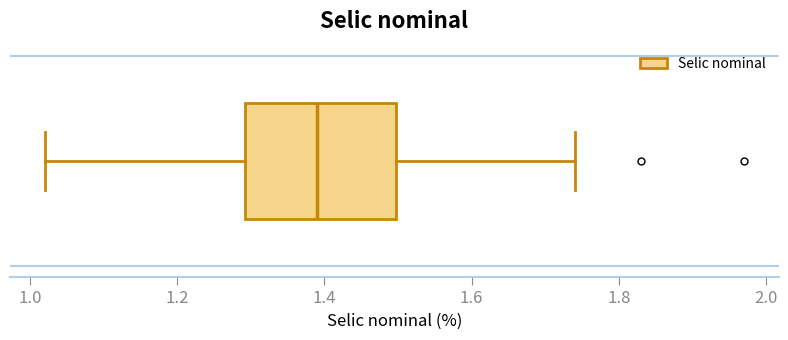

Transcribe this box plot: give where the median line is, the range the box spans, and where the two whiskers end, as read against the x-axis. The values are not printed on the chart, so give them approximately, as read against the axis.

median 1.40, box 1.30 to 1.50, whiskers 1.02 to 1.74